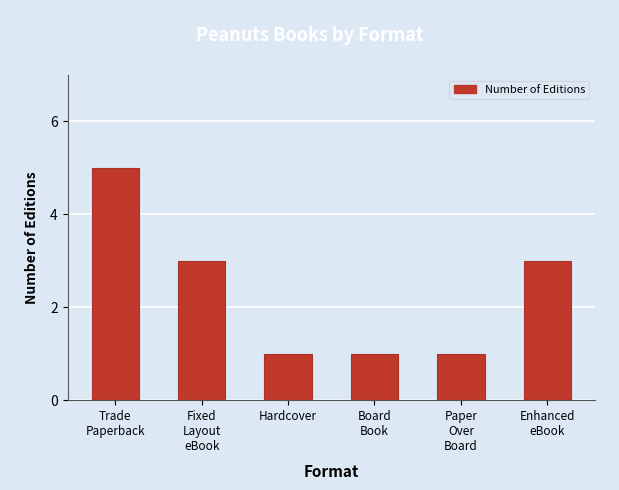

How many values are below 3?

3